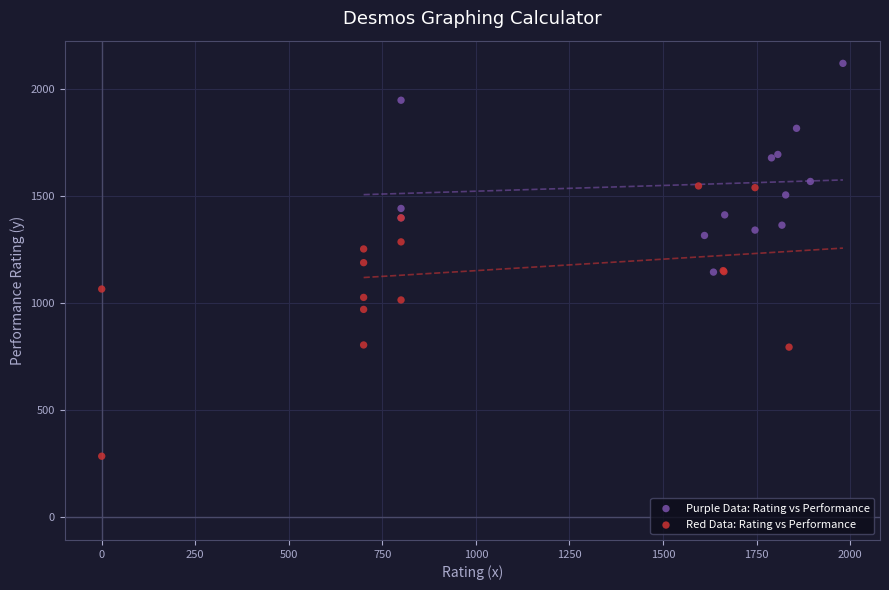

Which series reaches the minimum Y coordinate?

Red Data: Rating vs Performance